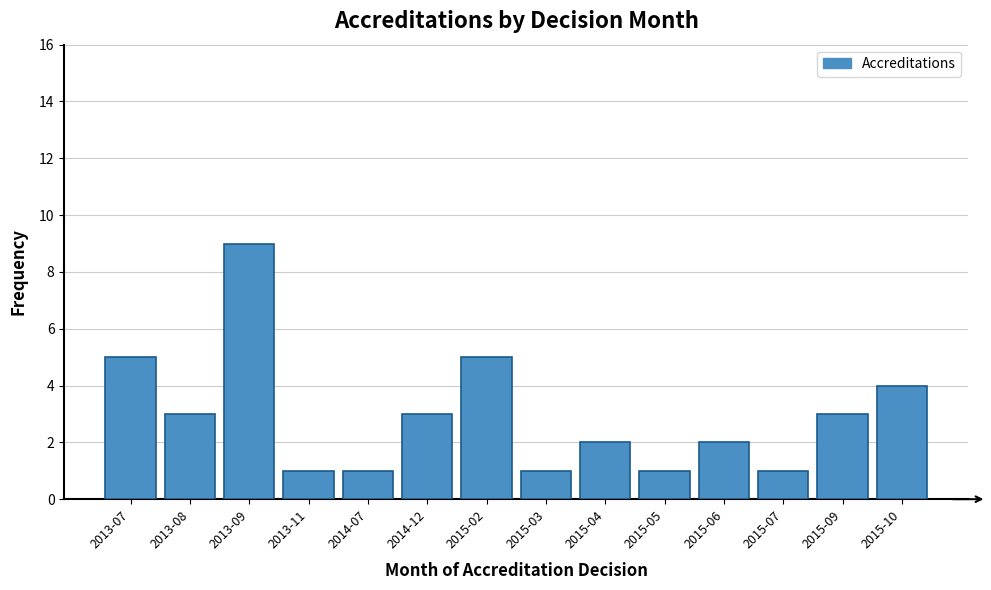

Reading left to right, extract all data points from this chart.

2013-07=5	2013-08=3	2013-09=9	2013-11=1	2014-07=1	2014-12=3	2015-02=5	2015-03=1	2015-04=2	2015-05=1	2015-06=2	2015-07=1	2015-09=3	2015-10=4